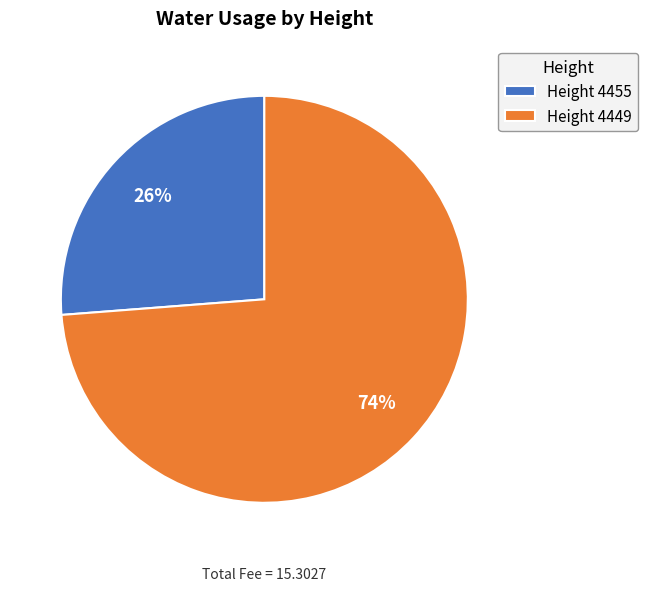

What is the majority slice?

Height 4449